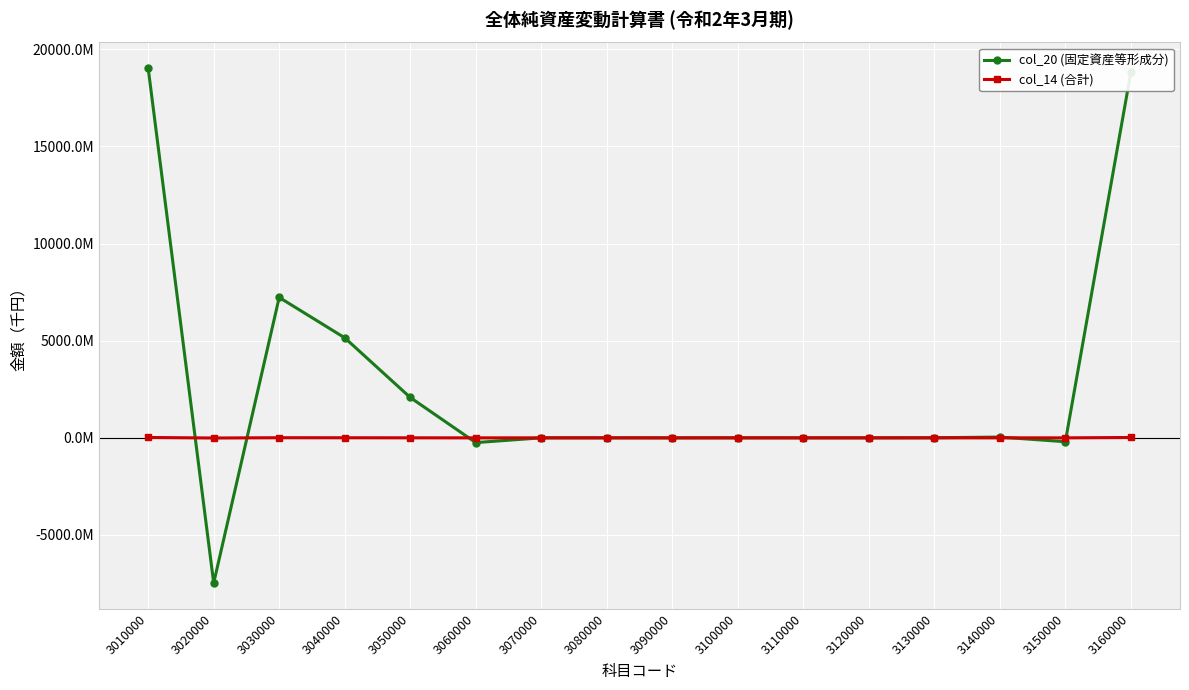

How many interior local valleys does the col_14 (合計) series have?

5